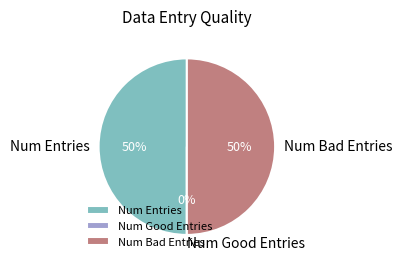

To the nearest percent, what is the average slice percentage?

33%